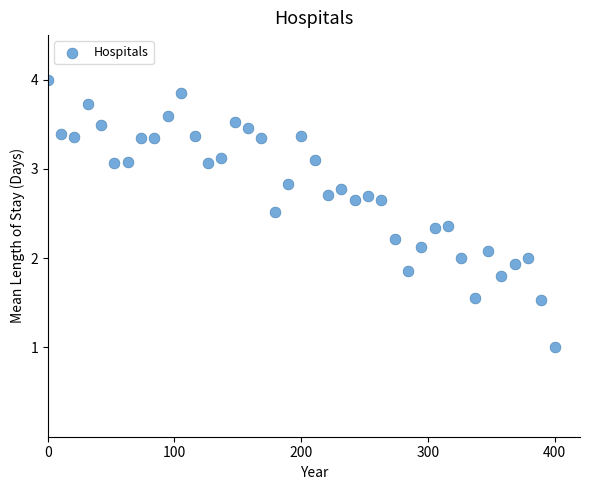

What is the range of X values (max minus min)?

400.0